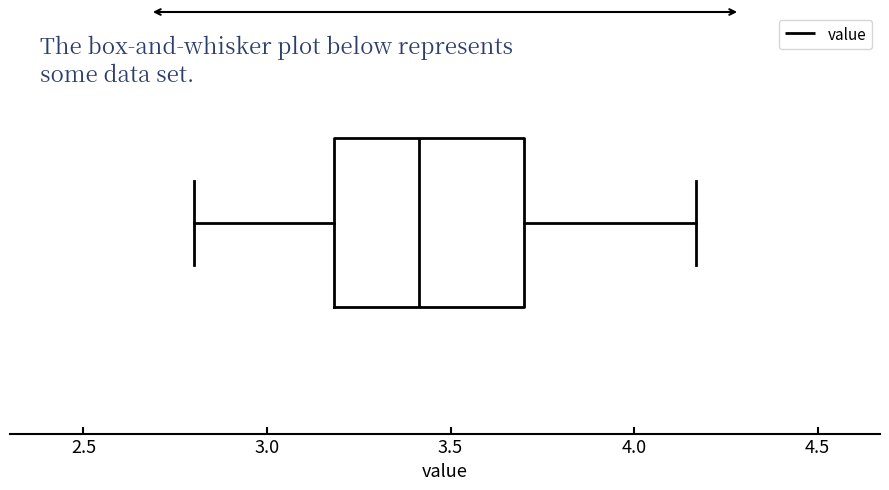

Transcribe this box plot: give where the median line is, the range the box spans, and where the two whiskers end, as read against the x-axis. The values are not printed on the chart, so give them approximately, as read against the axis.

median 3.40, box 3.20 to 3.70, whiskers 2.80 to 4.15